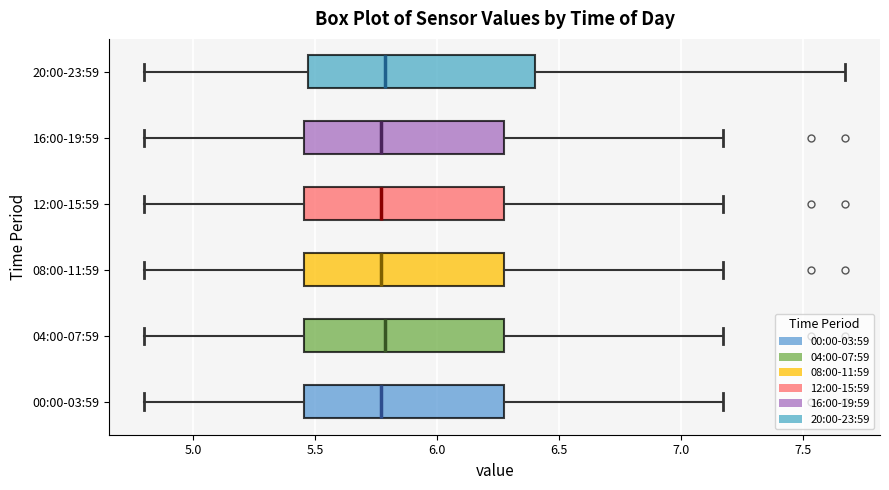

Reading bottom to top, read every box against the x-axis: the position of its median line, the range the box covers, and the ends of its whiskers. The values are not printed on the chart, so give them approximately, as read against the axis.

00:00-03:59: median 5.75, box 5.45 to 6.25, whiskers 4.80 to 7.15
04:00-07:59: median 5.80, box 5.45 to 6.25, whiskers 4.80 to 7.15
08:00-11:59: median 5.75, box 5.45 to 6.25, whiskers 4.80 to 7.15
12:00-15:59: median 5.75, box 5.45 to 6.25, whiskers 4.80 to 7.15
16:00-19:59: median 5.75, box 5.45 to 6.25, whiskers 4.80 to 7.15
20:00-23:59: median 5.80, box 5.45 to 6.40, whiskers 4.80 to 7.65